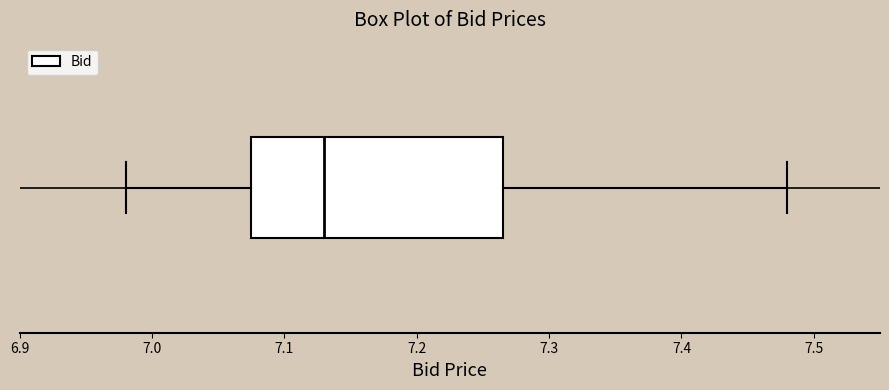

Where is the right edge of the box on the x-axis? The values are not printed on the chart, so give them approximately, as read against the axis.

7.27